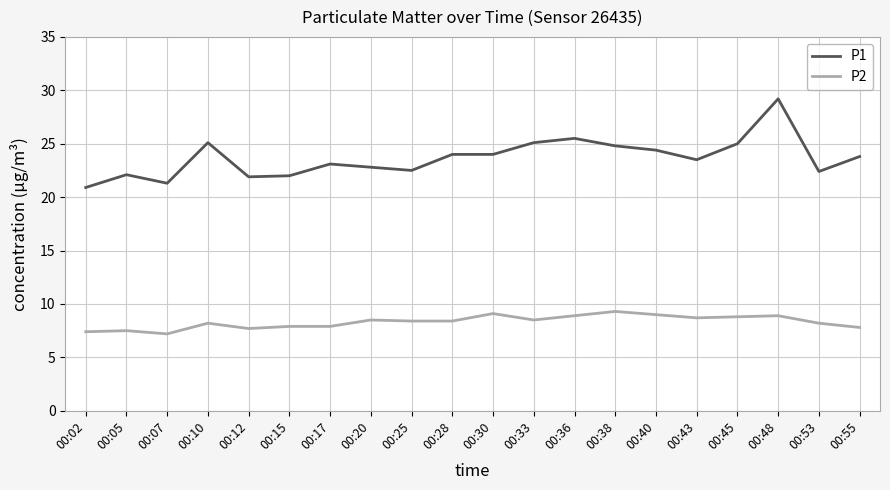

The P1 series shows 22.1 at 00:05. True or false?

True